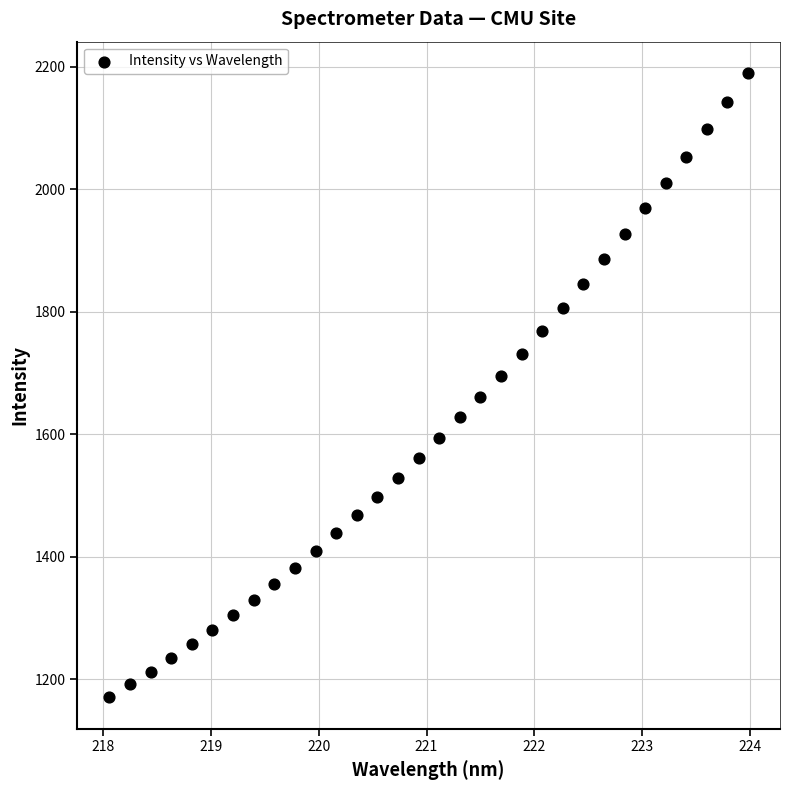

What is the range of Y values (max minus min)?

1020.3